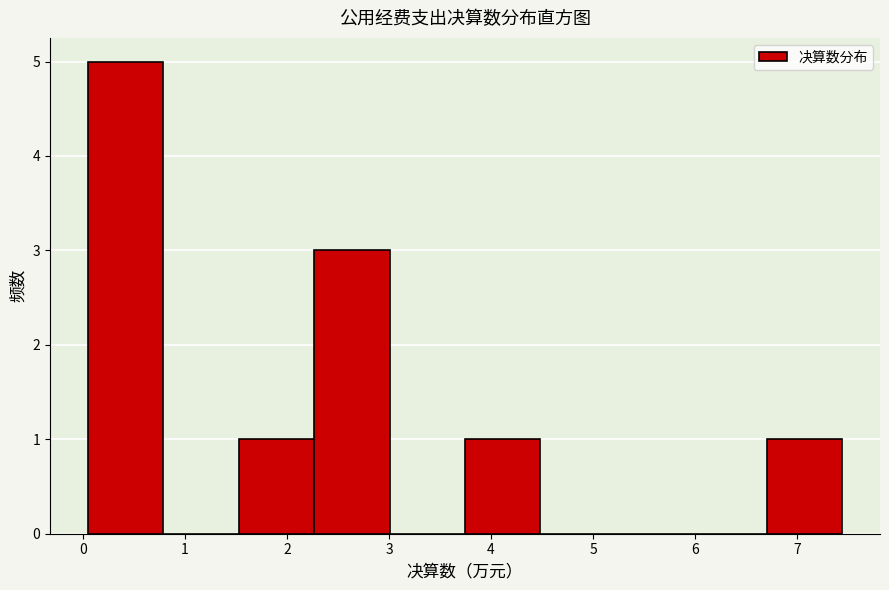

How tall is the bar that spans 2.3 to 3.0 on the x-axis? Neither the bar edges nor the heights are printed on the chart, so give them approximately, as read against the axes.

3